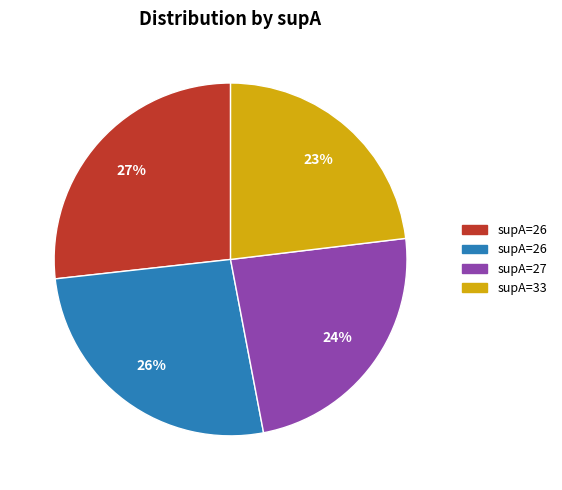

Is there any slice that represents more than half of the pie?

No